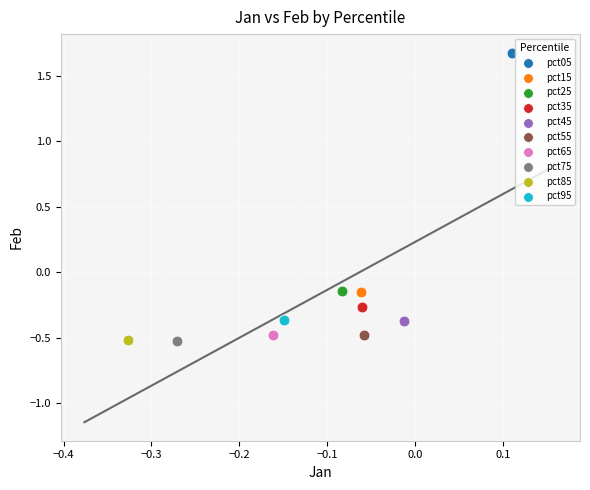

Which series contains the highest Y value?

pct05